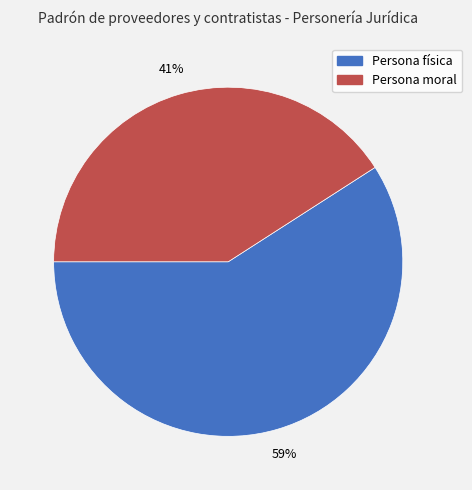

How many slices are in this pie chart?

2